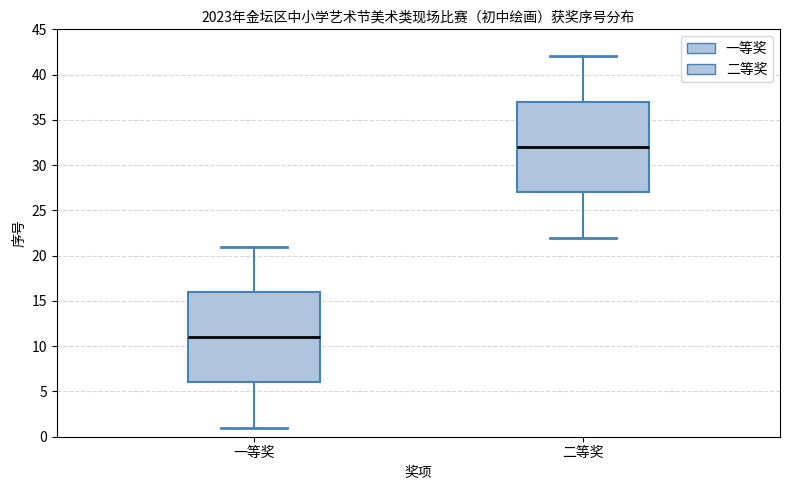

Reading left to right, transcribe this box plot: for each box, give where its median line is, the range the box spans, and where its two whiskers end, as read against the y-axis. The values are not printed on the chart, so give them approximately, as read against the axis.

一等奖: median 11, box 6 to 16, whiskers 1 to 21
二等奖: median 32, box 27 to 37, whiskers 22 to 42